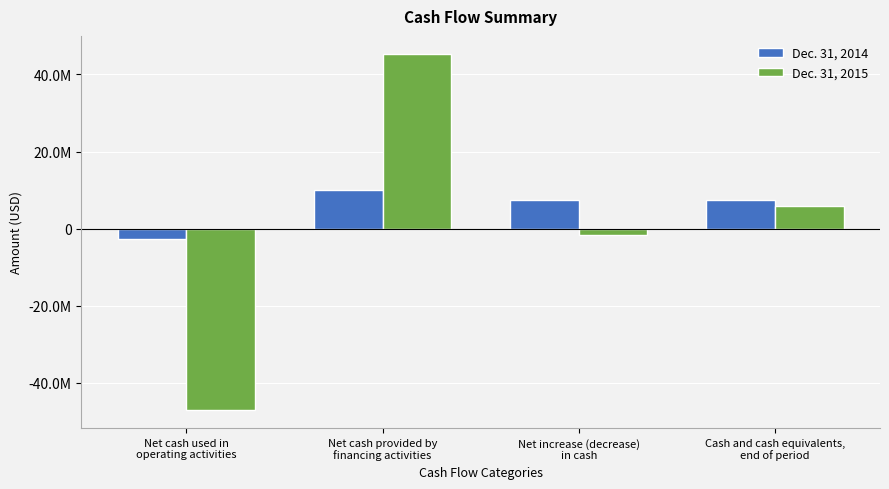

Reading left to right, extract all data points from this chart.

Dec. 31, 2014: -2681937	10046998	7365061	7567061
Dec. 31, 2015: -47060789	45382758	-1678031	5889030